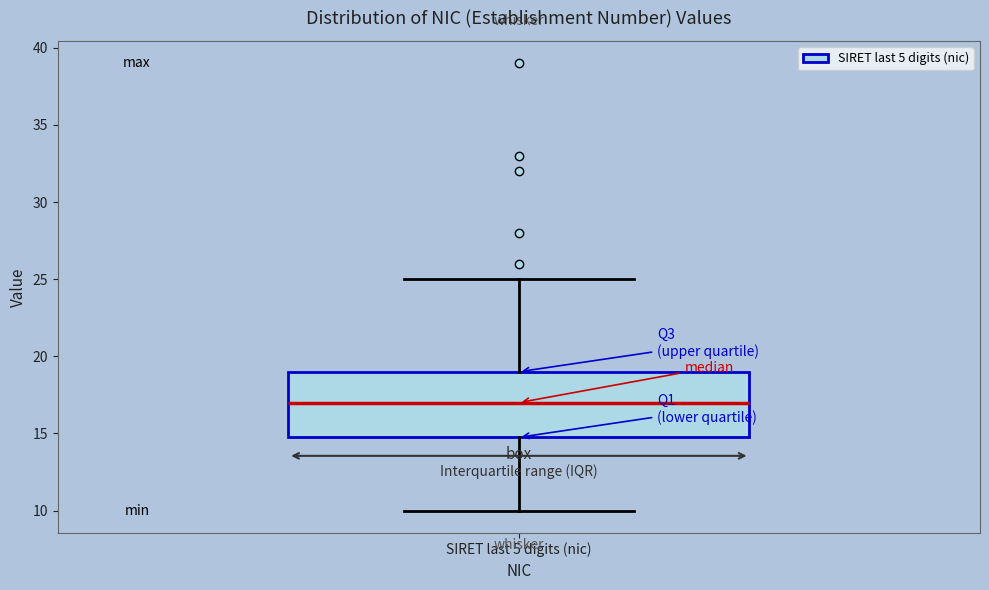

Transcribe this box plot: give where the median line is, the range the box spans, and where the two whiskers end, as read against the y-axis. The values are not printed on the chart, so give them approximately, as read against the axis.

median 17, box 15 to 19, whiskers 10 to 25